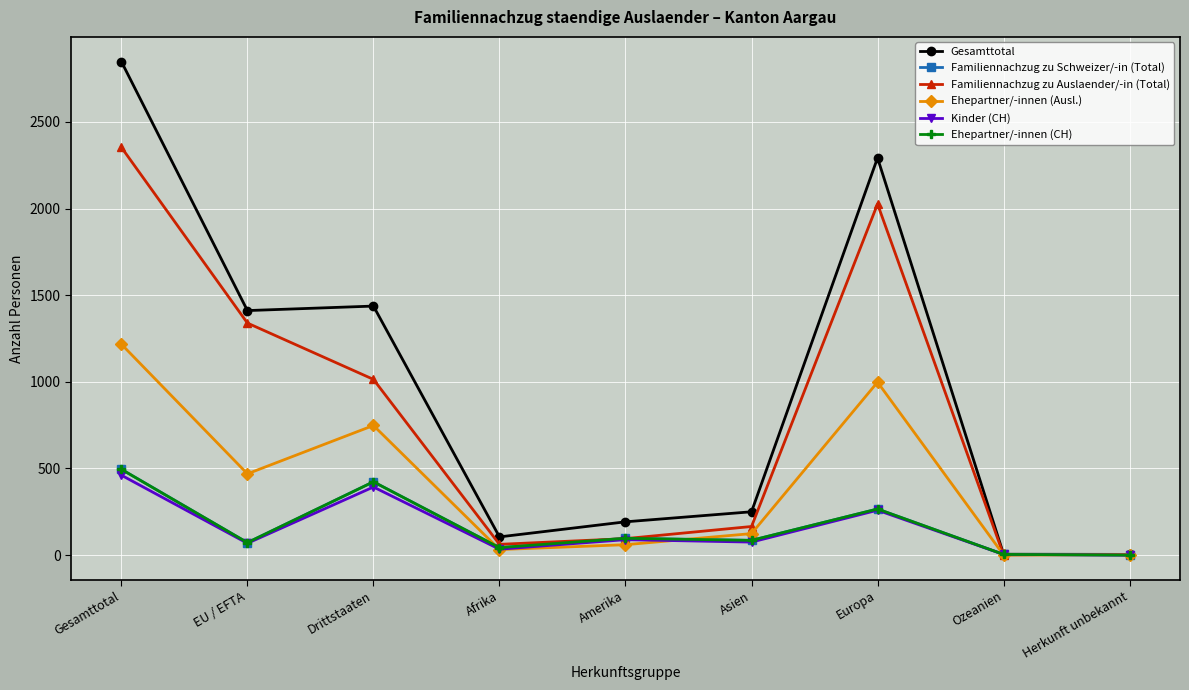

List the series in order of their peak value, highest first.

Gesamttotal, Familiennachzug zu Auslaender/-in (Total), Ehepartner/-innen (Ausl.), Familiennachzug zu Schweizer/-in (Total), Ehepartner/-innen (CH), Kinder (CH)